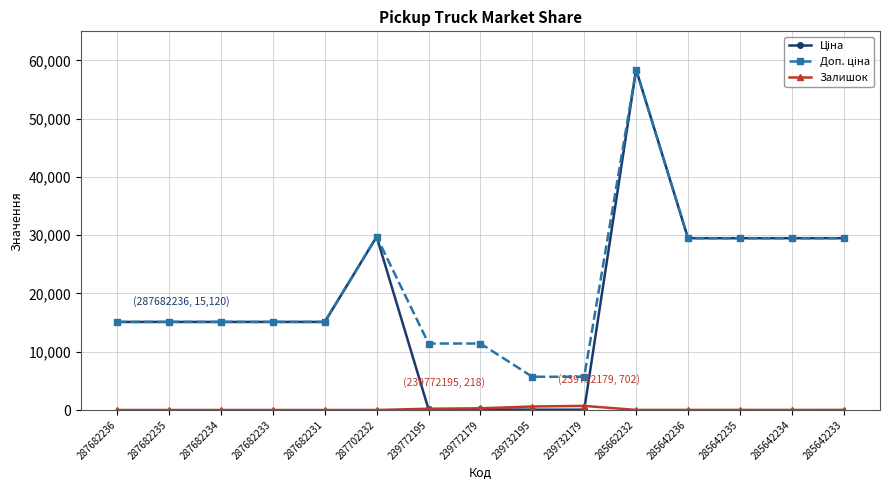

What is the difference between the second highest and minimum values in the Залишок series?

601.0